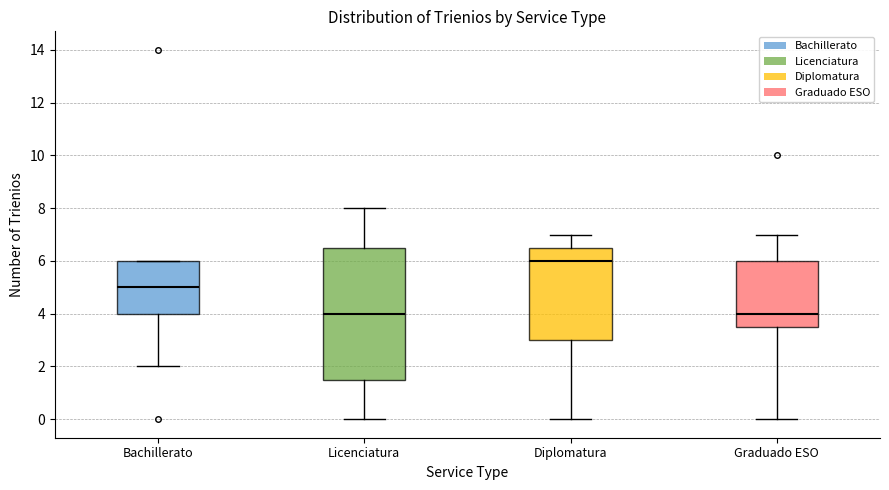

Reading left to right, read every box against the y-axis: the position of its median line, the range the box covers, and the ends of its whiskers. The values are not printed on the chart, so give them approximately, as read against the axis.

Bachillerato: median 5.0, box 4.0 to 6.0, whiskers 2.0 to 6.0
Licenciatura: median 4.0, box 1.6 to 6.6, whiskers 0.0 to 8.0
Diplomatura: median 6.0, box 3.0 to 6.6, whiskers 0.0 to 7.0
Graduado ESO: median 4.0, box 3.6 to 6.0, whiskers 0.0 to 7.0